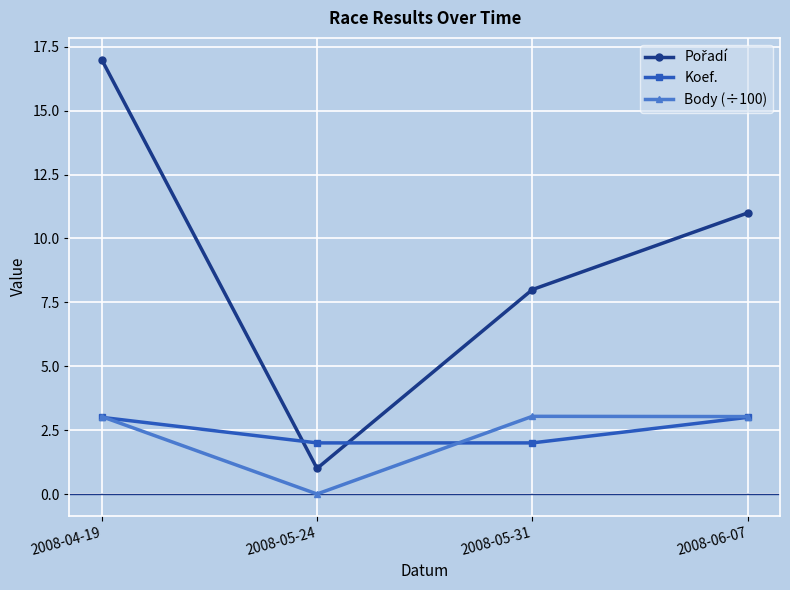

What is the difference between the highest and lowest values at 2008-04-19?

14.0